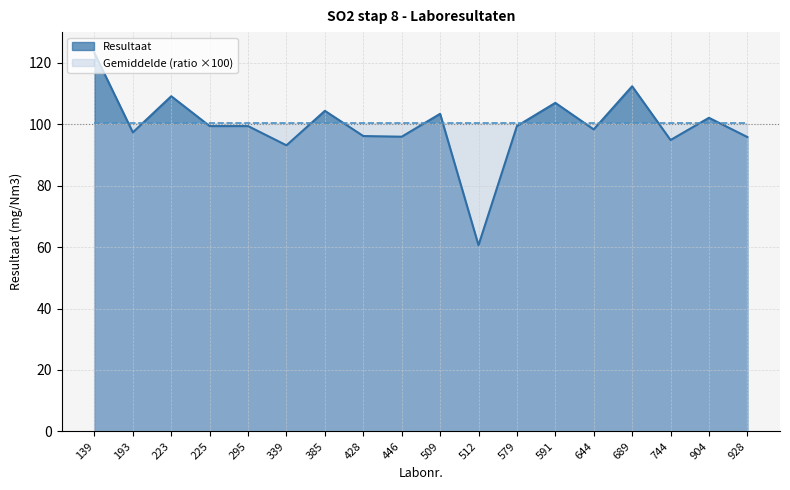

How many data points are above 99?

10